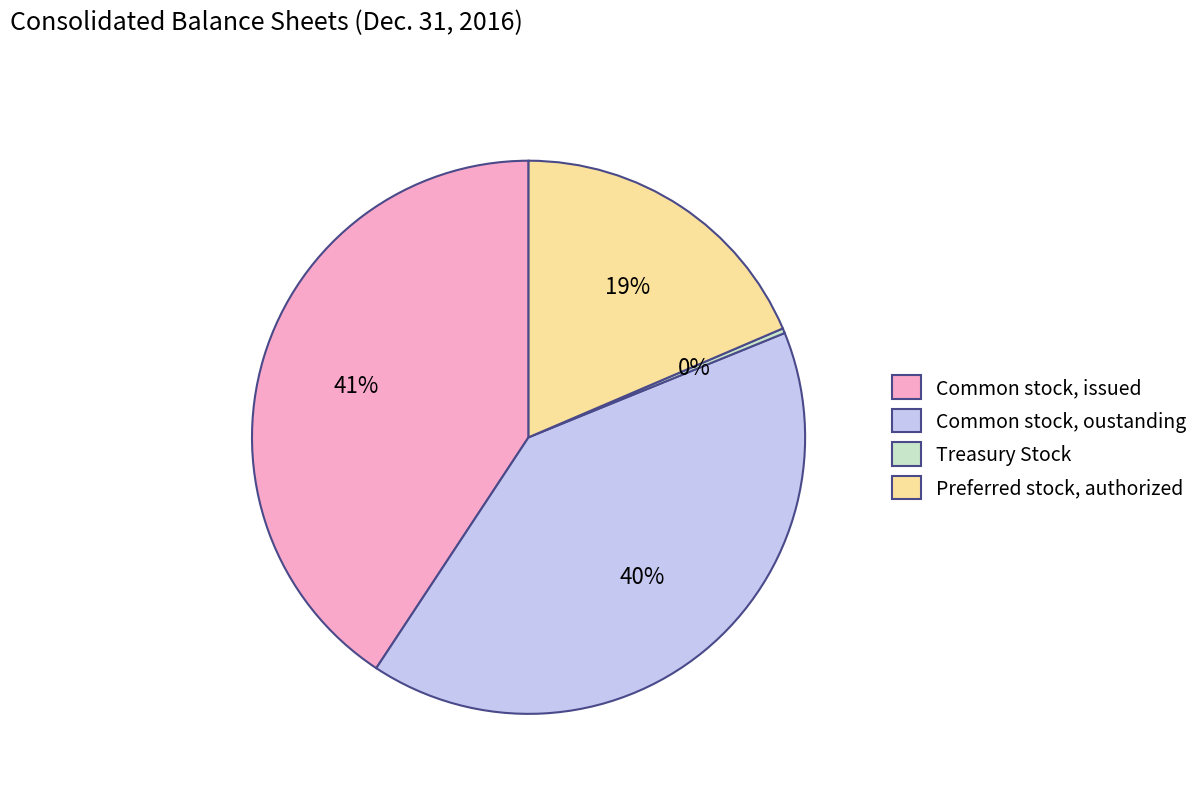

Count the number of slices in the pie.

4